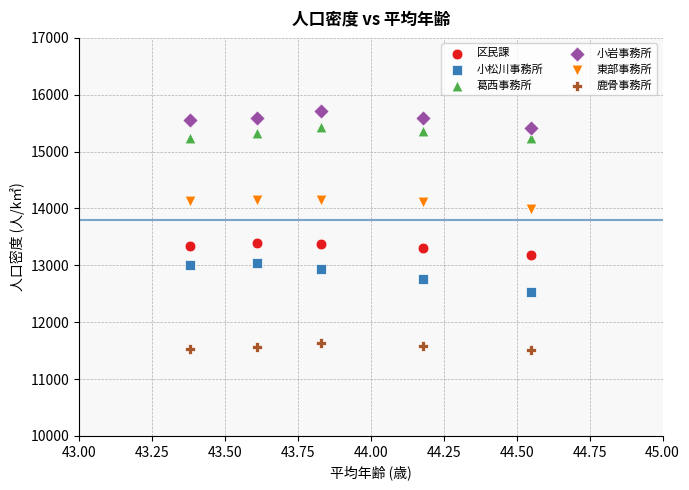

Which series reaches the maximum Y coordinate?

小岩事務所